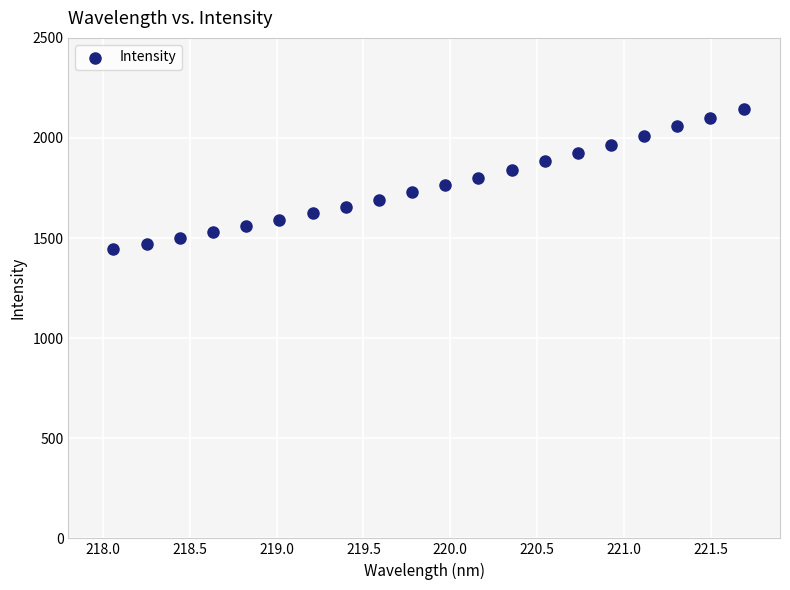

What is the range of X values (max minus min)?

3.6